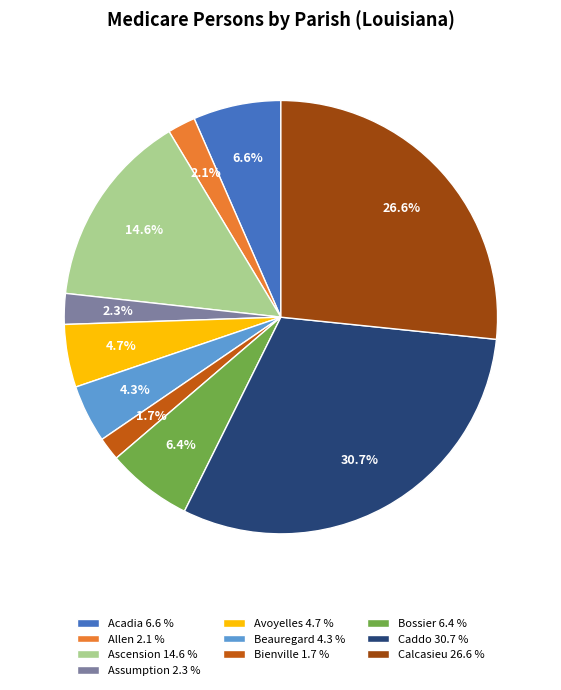

Is it true that Avoyelles is 5% of the pie?

True